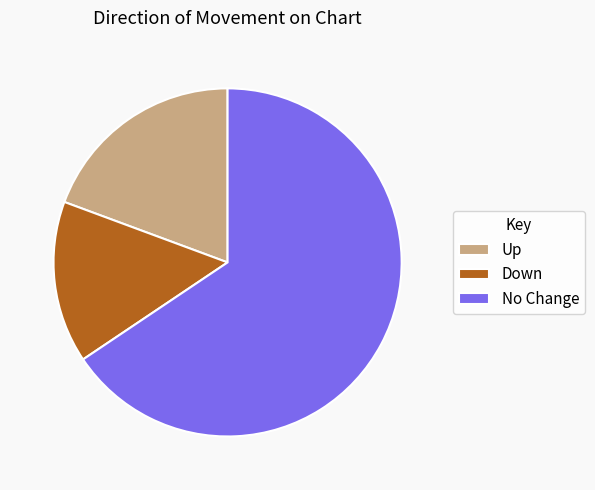

Does No Change represent more than half of the total?

Yes